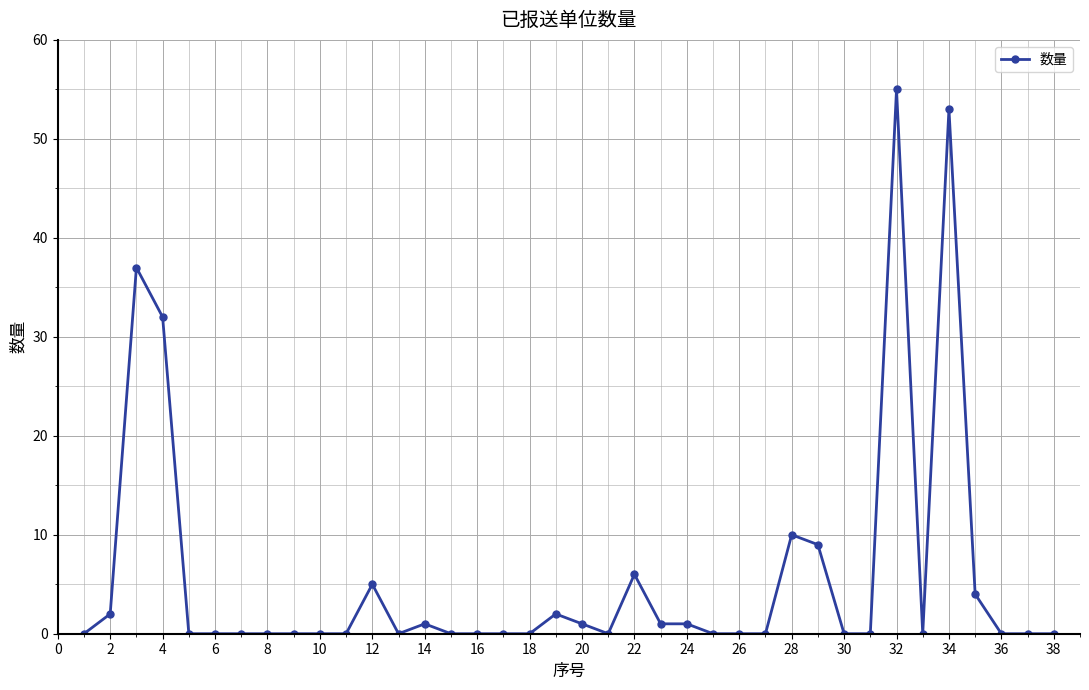

What is the difference between the maximum and minimum values?

55